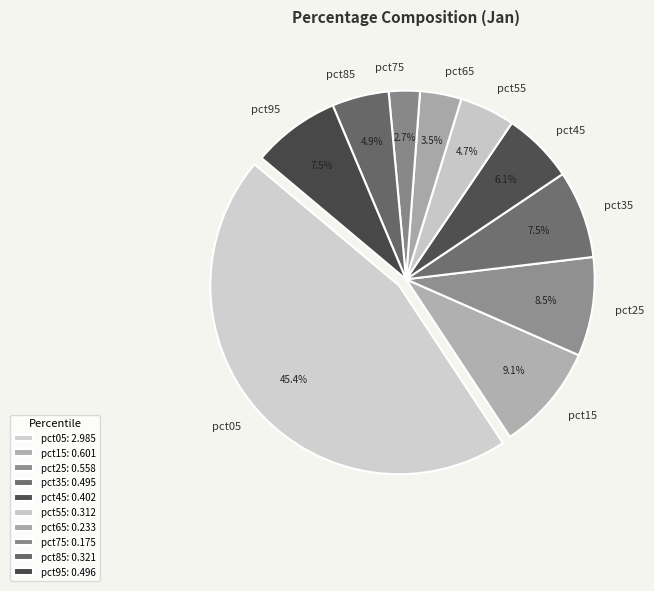

What portion of the pie excludes pct25?

91.5%